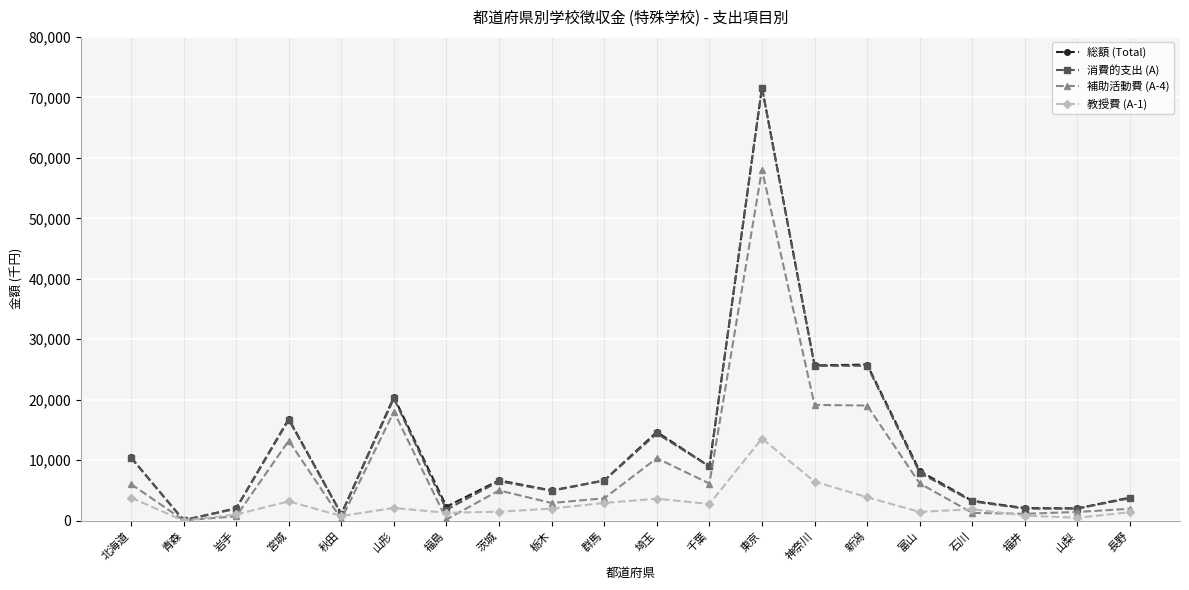

Count the number of categories in the chart.

20